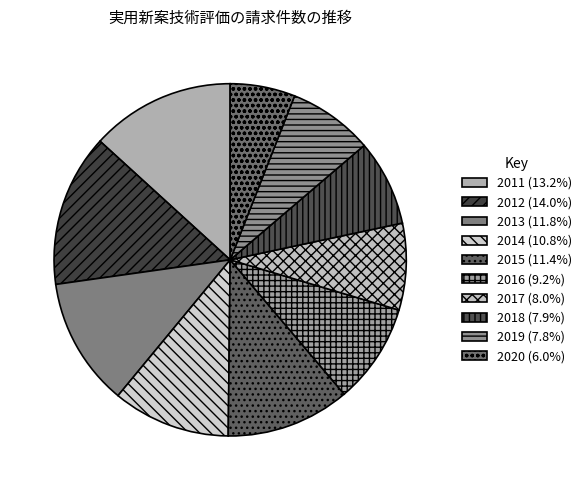

Rank the categories by value from lowest to highest.

2020, 2019, 2018, 2017, 2016, 2014, 2015, 2013, 2011, 2012